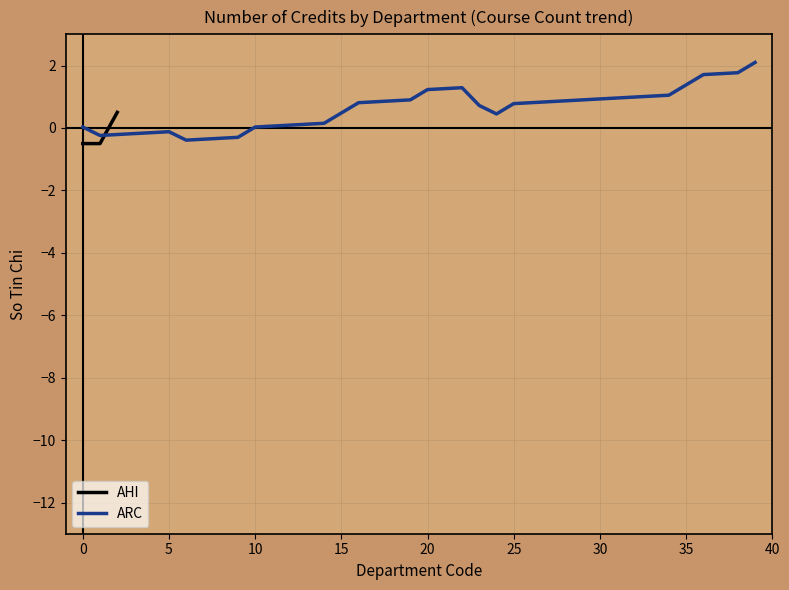

How many values in AHI are below zero?

2